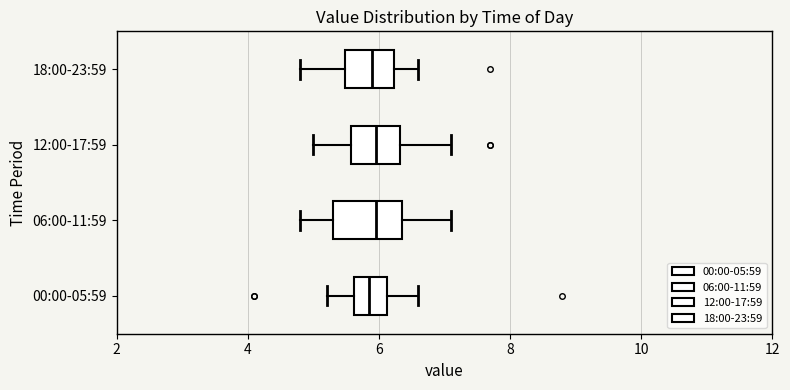

Which box is the widest, from its left edge to its right edge?

06:00-11:59